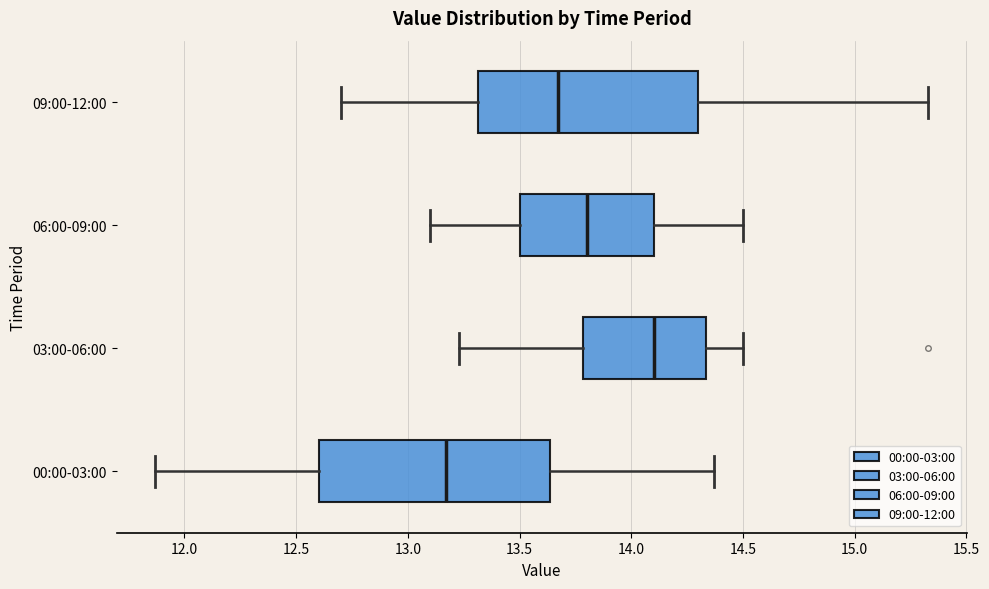

Reading bottom to top, transcribe this box plot: for each box, give where its median line is, the range the box spans, and where its two whiskers end, as read against the x-axis. The values are not printed on the chart, so give them approximately, as read against the axis.

00:00-03:00: median 13.15, box 12.60 to 13.65, whiskers 11.85 to 14.35
03:00-06:00: median 14.10, box 13.80 to 14.35, whiskers 13.25 to 14.50
06:00-09:00: median 13.80, box 13.50 to 14.10, whiskers 13.10 to 14.50
09:00-12:00: median 13.65, box 13.30 to 14.30, whiskers 12.70 to 15.35